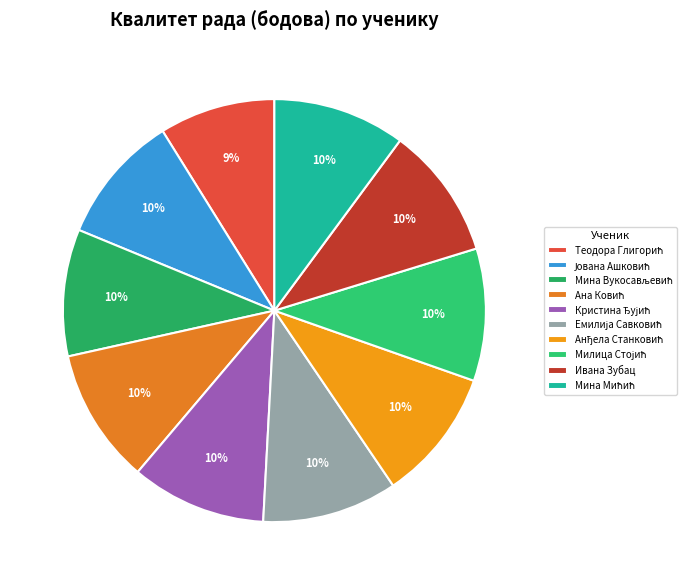

Combined, do Кристина Ђујић and Анђела Станковић account for over 50%?

No